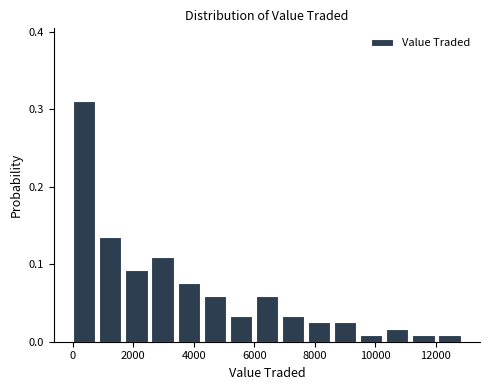

Reading left to right, list every bar in this chart as the range it spans on the x-axis followed by its height. Neither the bar edges nor the heights are printed on the chart, so give them approximately, as read against the axes.

0 to 800: 0.31
800 to 1800: 0.13
1800 to 2600: 0.09
2600 to 3400: 0.11
3400 to 4400: 0.08
4400 to 5200: 0.06
5200 to 6000: 0.03
6000 to 7000: 0.06
7000 to 7800: 0.03
7800 to 8600: 0.03
8600 to 9600: 0.03
9600 to 10400: under 0.01
10400 to 11200: 0.02
11200 to 12000: under 0.01
12000 to 13000: under 0.01